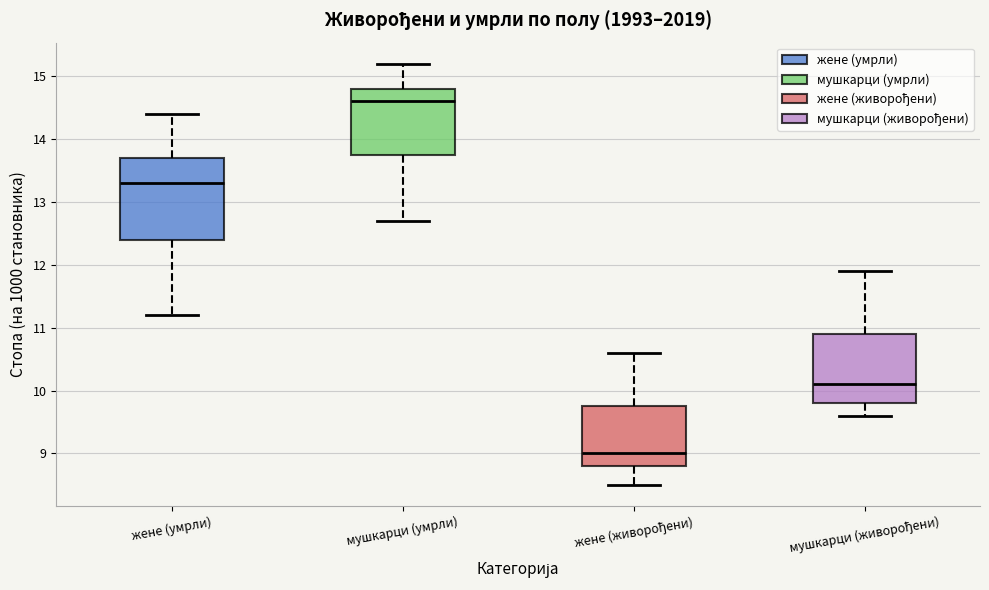

Reading left to right, read every box against the y-axis: the position of its median line, the range the box covers, and the ends of its whiskers. The values are not printed on the chart, so give them approximately, as read against the axis.

жене (умрли): median 13.3, box 12.4 to 13.7, whiskers 11.2 to 14.4
мушкарци (умрли): median 14.6, box 13.8 to 14.8, whiskers 12.7 to 15.2
жене (живорођени): median 9.0, box 8.8 to 9.8, whiskers 8.5 to 10.6
мушкарци (живорођени): median 10.1, box 9.8 to 10.9, whiskers 9.6 to 11.9